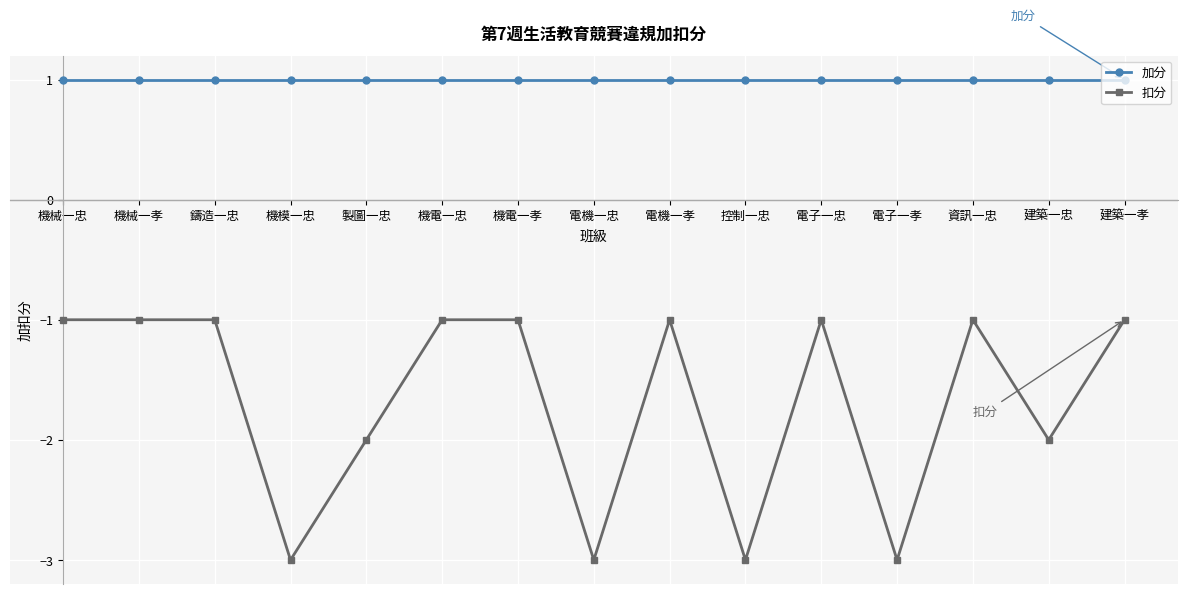

Which series has the largest range (max minus min)?

扣分